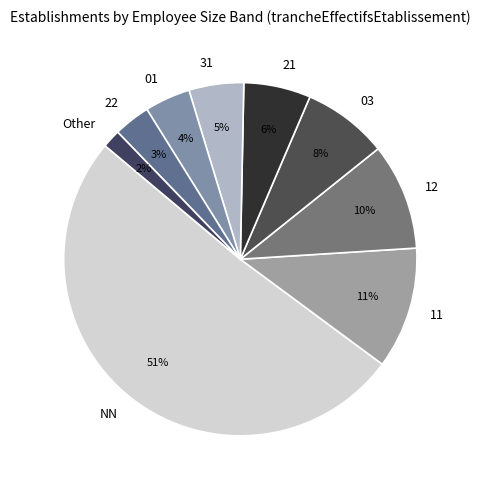

To the nearest percent, what is the average slice percentage?

11%